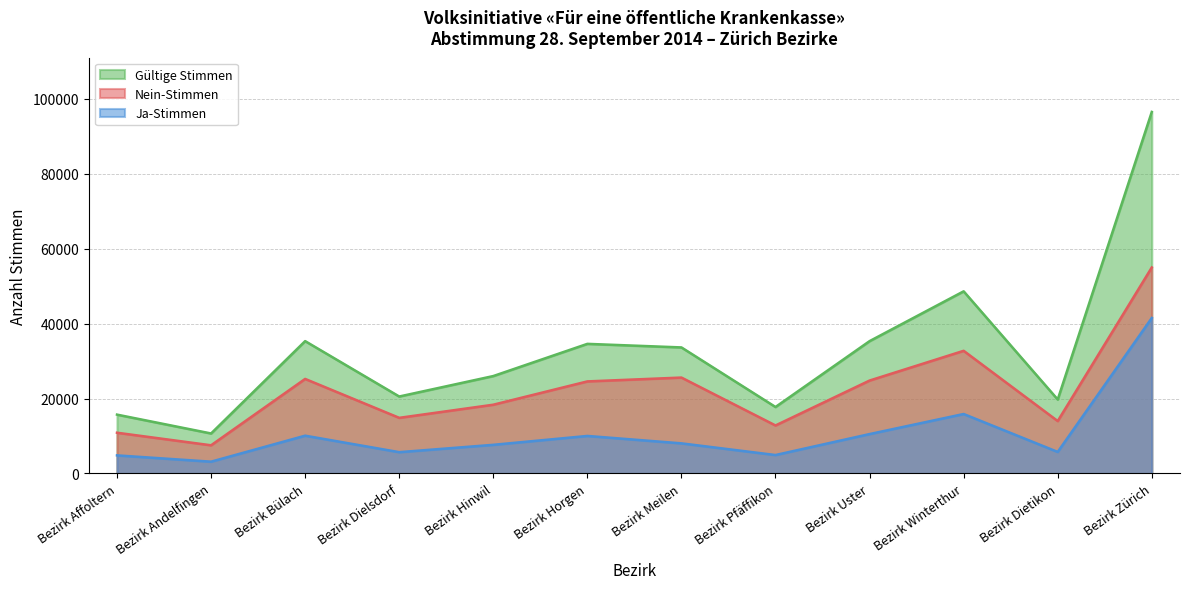

At how many categories does at least one series exceed 72650?

1